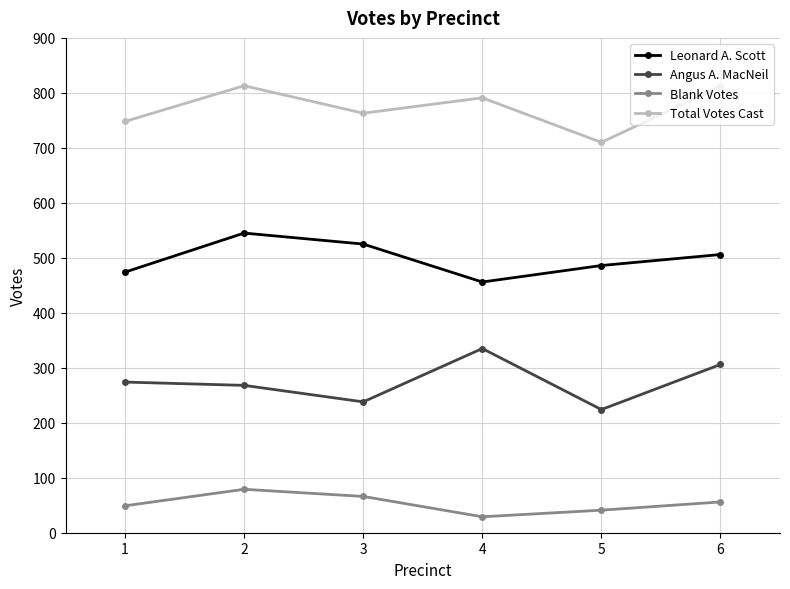

Which series has the largest total across all categories?

Total Votes Cast